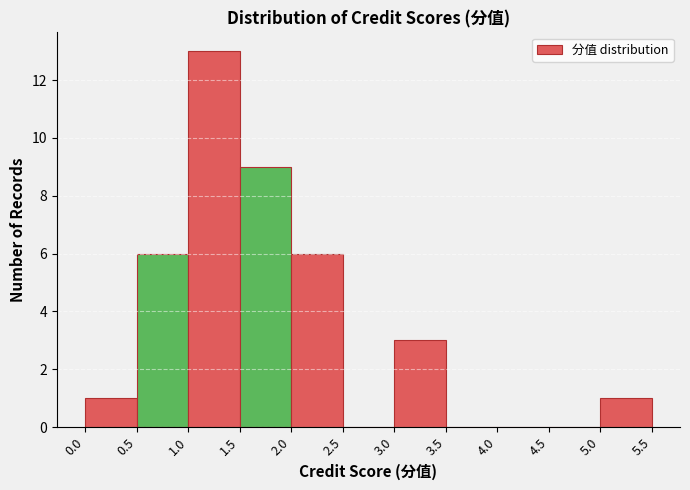

Over which range of the x-axis is the bar tallest?

1.0 to 1.5